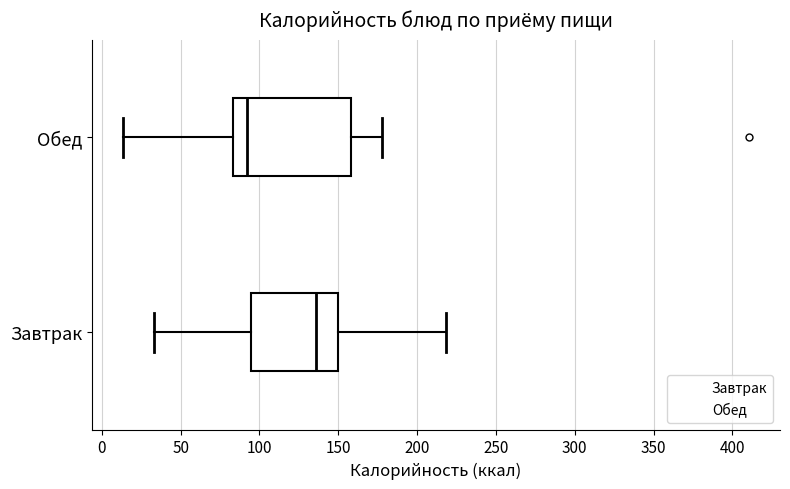

Reading bottom to top, transcribe this box plot: for each box, give where its median line is, the range the box spans, and where its two whiskers end, as read against the x-axis. The values are not printed on the chart, so give them approximately, as read against the axis.

Завтрак: median 135, box 95 to 150, whiskers 35 to 220
Обед: median 90, box 85 to 160, whiskers 15 to 180